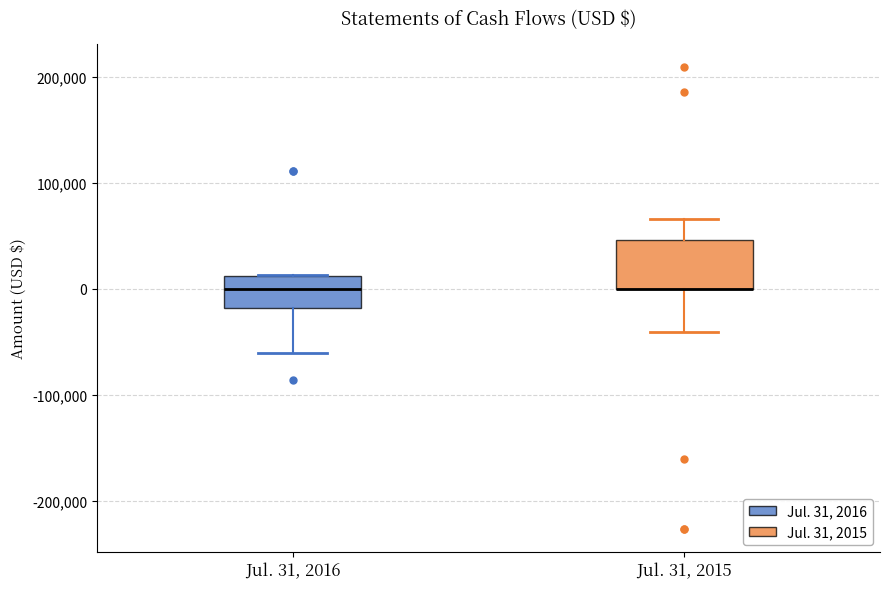

Comparing the boxes themselves (not the whiskers), which one is the tallest?

Jul. 31, 2015